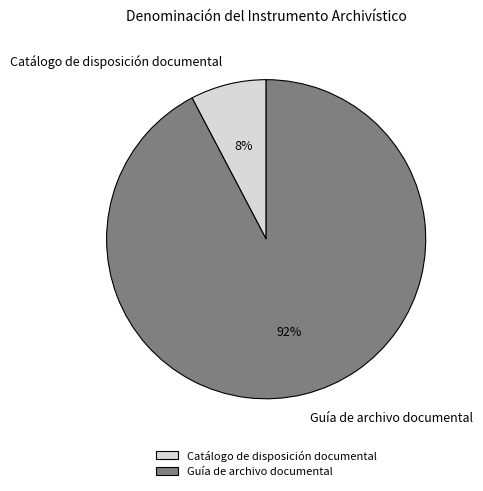

Between Catálogo de disposición documental and Guía de archivo documental, which is larger?

Guía de archivo documental